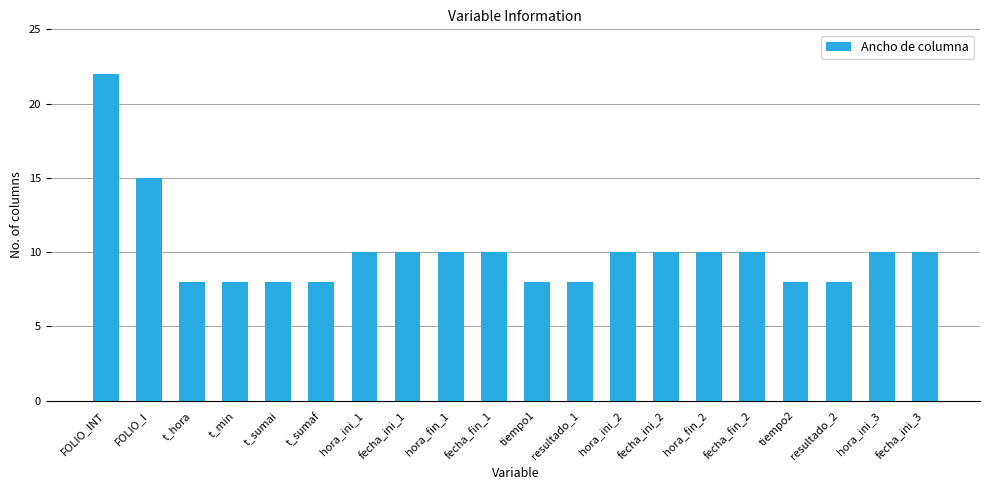

Does the chart contain any negative values?

No